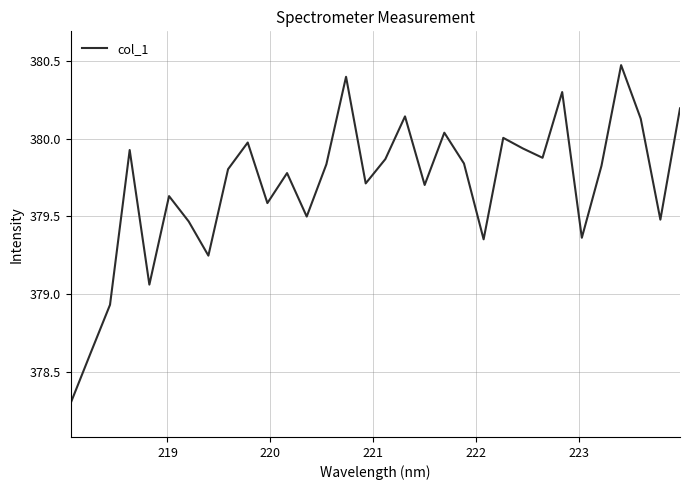

What is the minimum value shown in the chart?

378.3